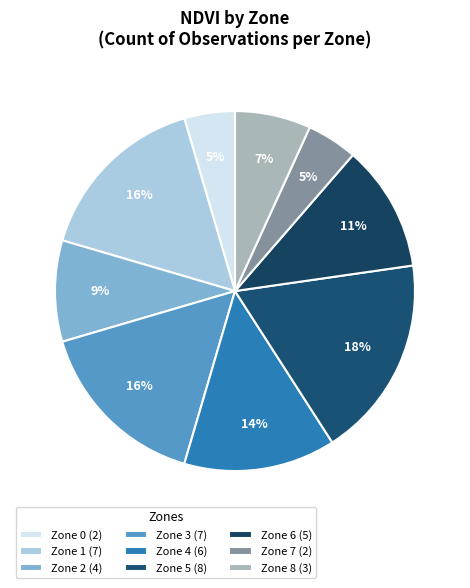

To the nearest percent, what portion does Zone 2 represent?

9%